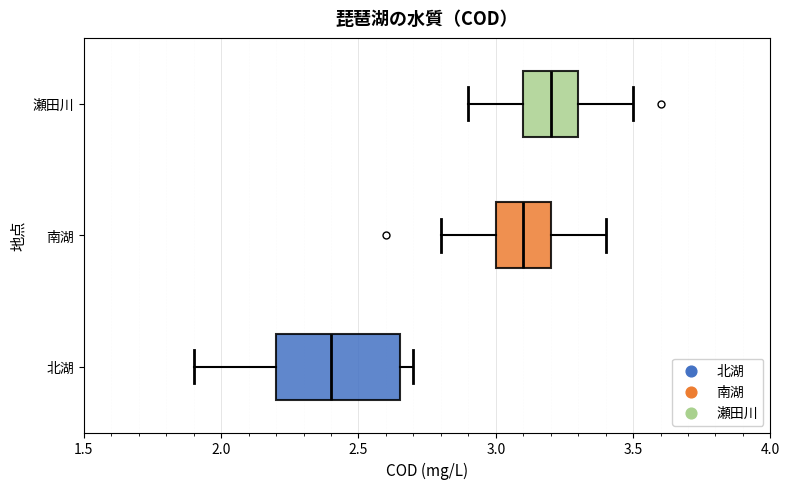

Comparing the boxes themselves (not the whiskers), which one is the widest?

北湖